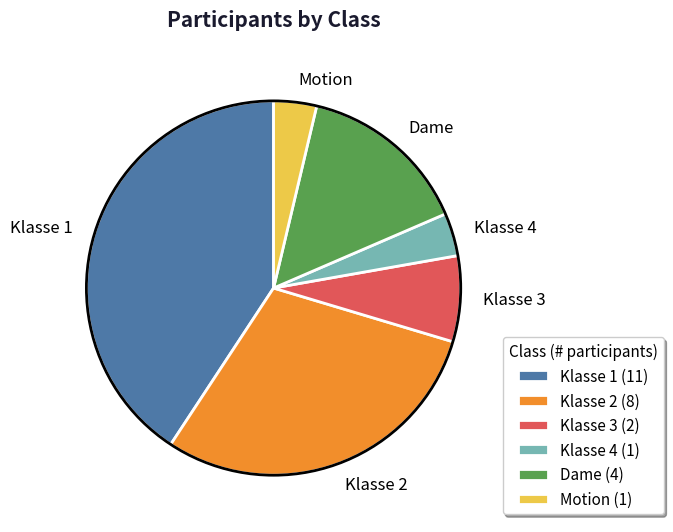

Does Dame represent more than half of the total?

No